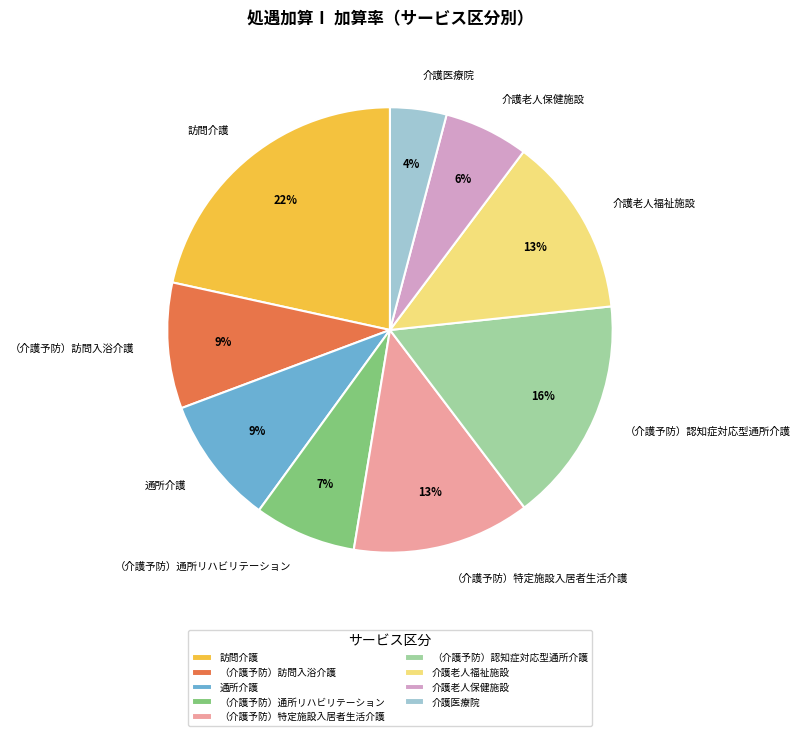

How many slices are in this pie chart?

9